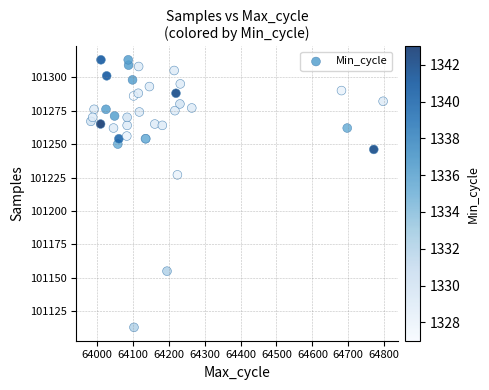

What Y value in the scatter plot is closest to 101213?

101227